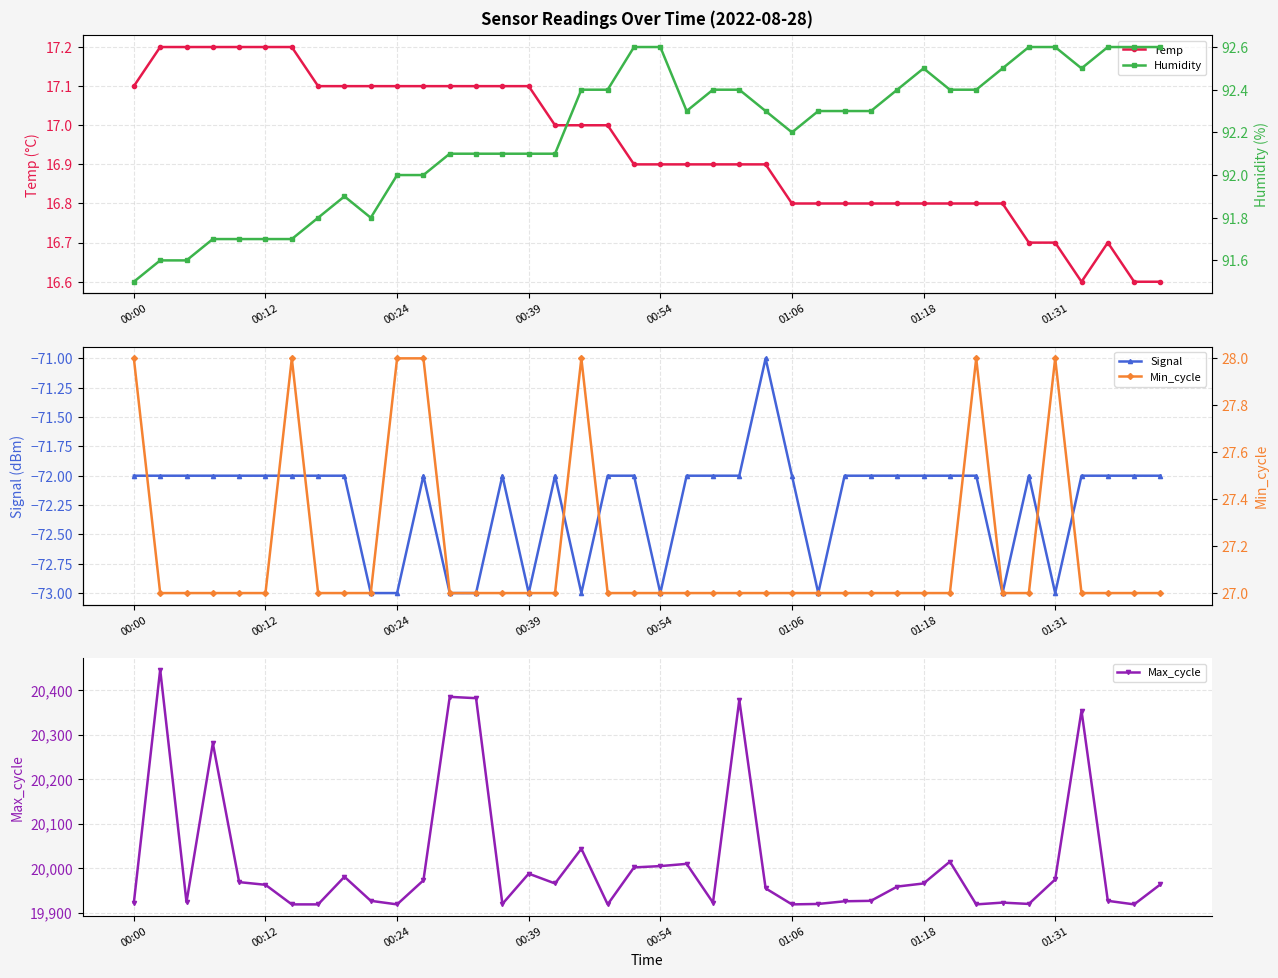

How many data points in Signal are above -72?

1